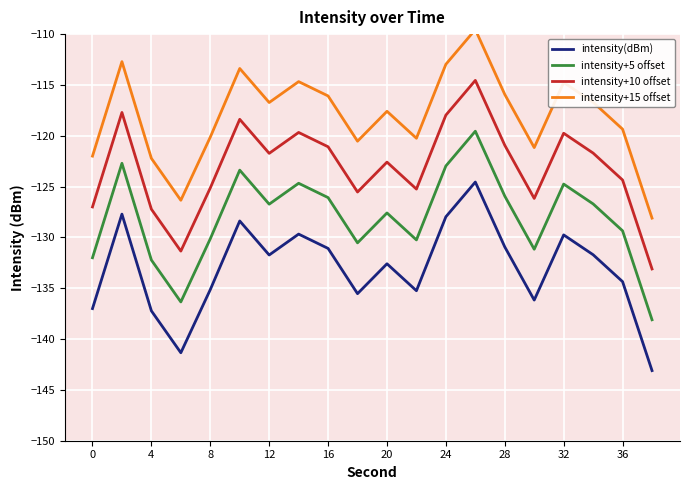

True or false: intensity(dBm) and intensity+5 offset cross at least once.

False